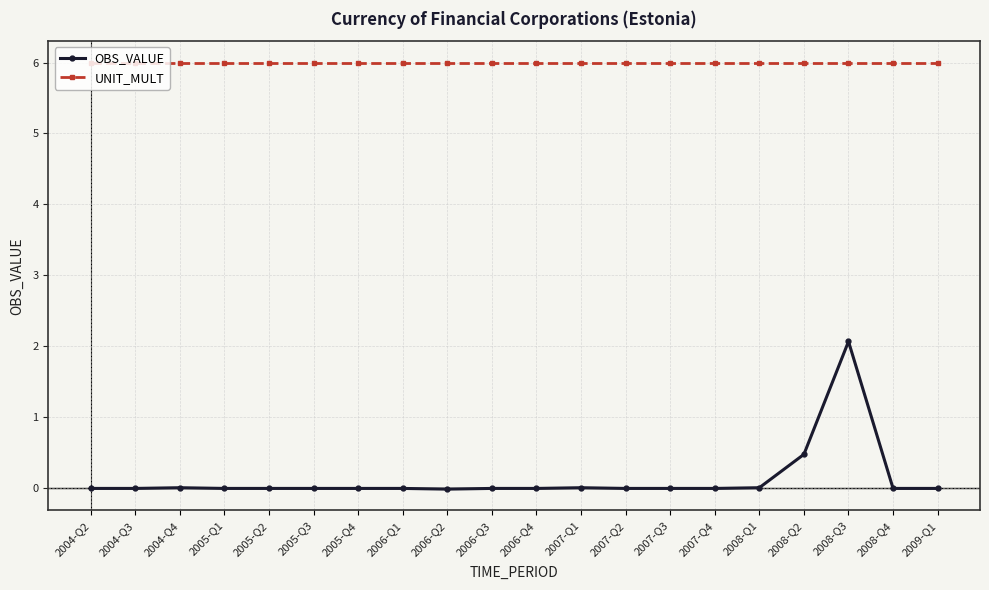

List the series in order of their peak value, lowest first.

OBS_VALUE, UNIT_MULT